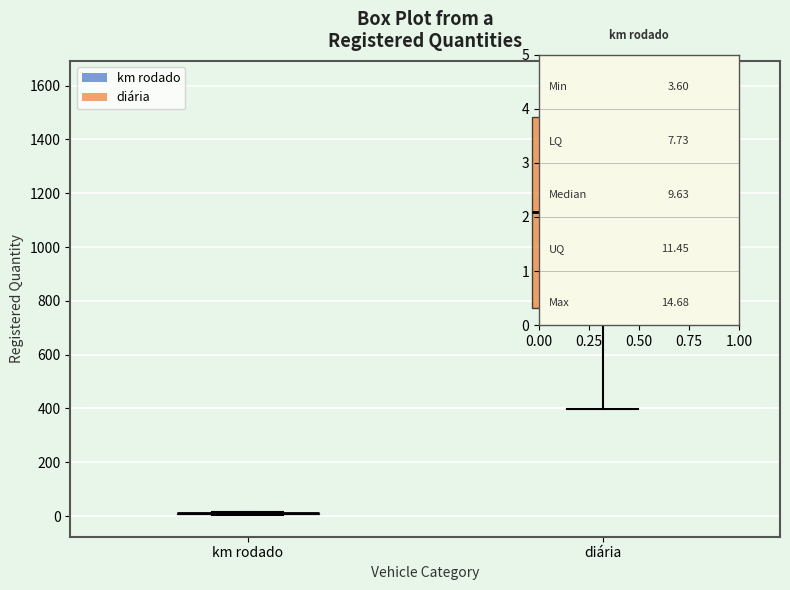

Reading left to right, read every box against the y-axis: the position of its median line, the range the box covers, and the ends of its whiskers. The values are not printed on the chart, so give them approximately, as read against the axis.

km rodado: box collapsed to a line at 0, whiskers 0 to 20
diária: median 1120, box 780 to 1480, whiskers 400 to 1620